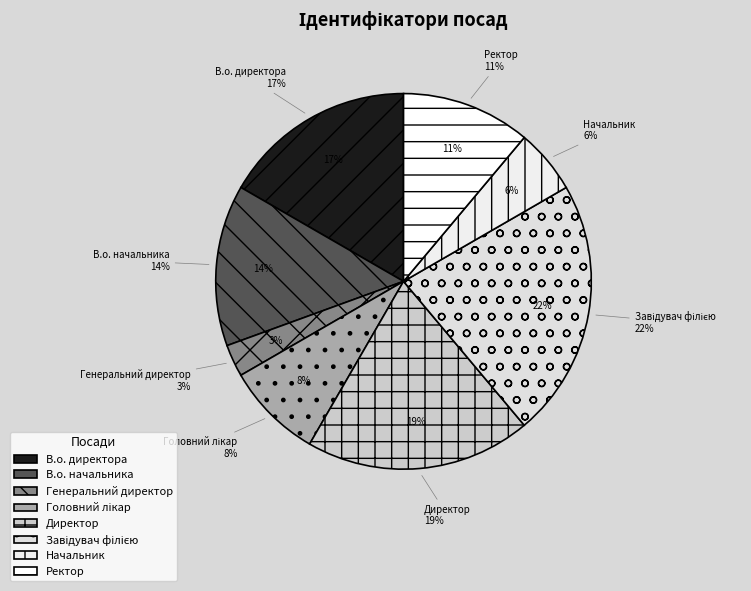

To the nearest percent, what is the combined percentage of Ректор and Генеральний директор?

14%